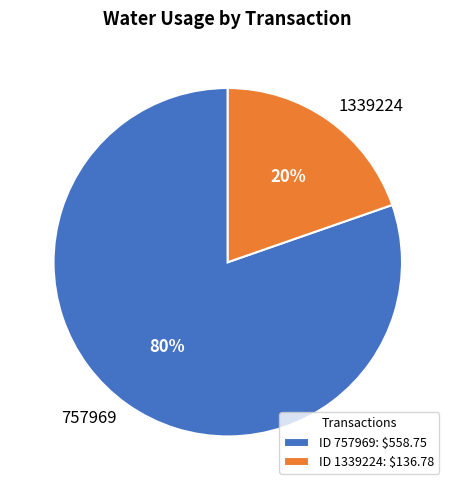

To the nearest percent, what is the combined percentage of 1339224 and 757969?

100%